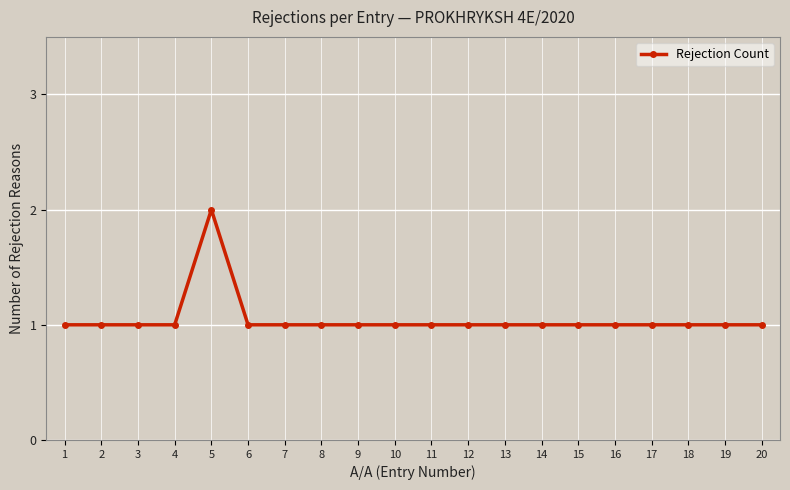

The chart shows a value of 1 at 9. True or false?

True